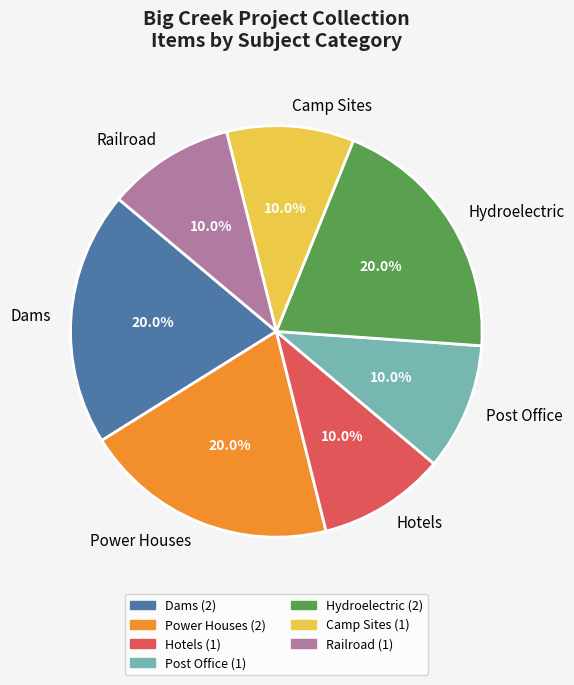

What is the ratio of the value at Railroad to the value at Power Houses?

0.5